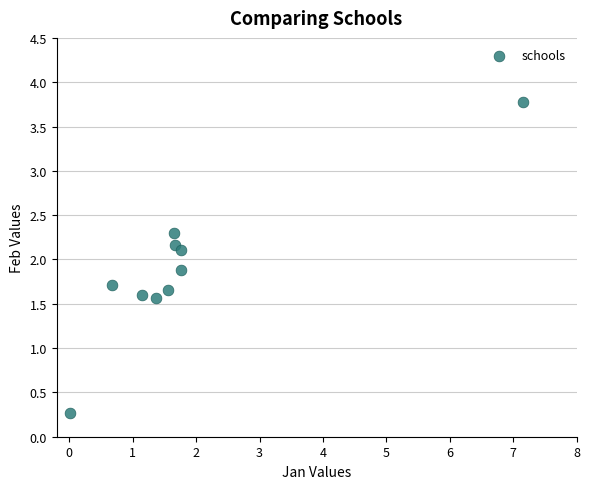

What is the range of Y values (max minus min)?

3.5